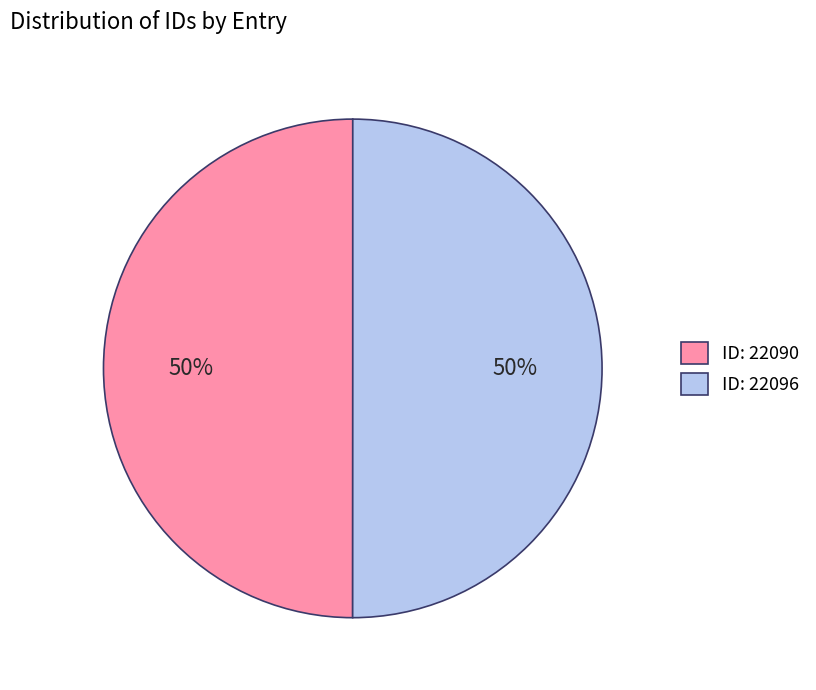

Do ID: 22090 and ID: 22096 together represent more than half of the pie?

Yes